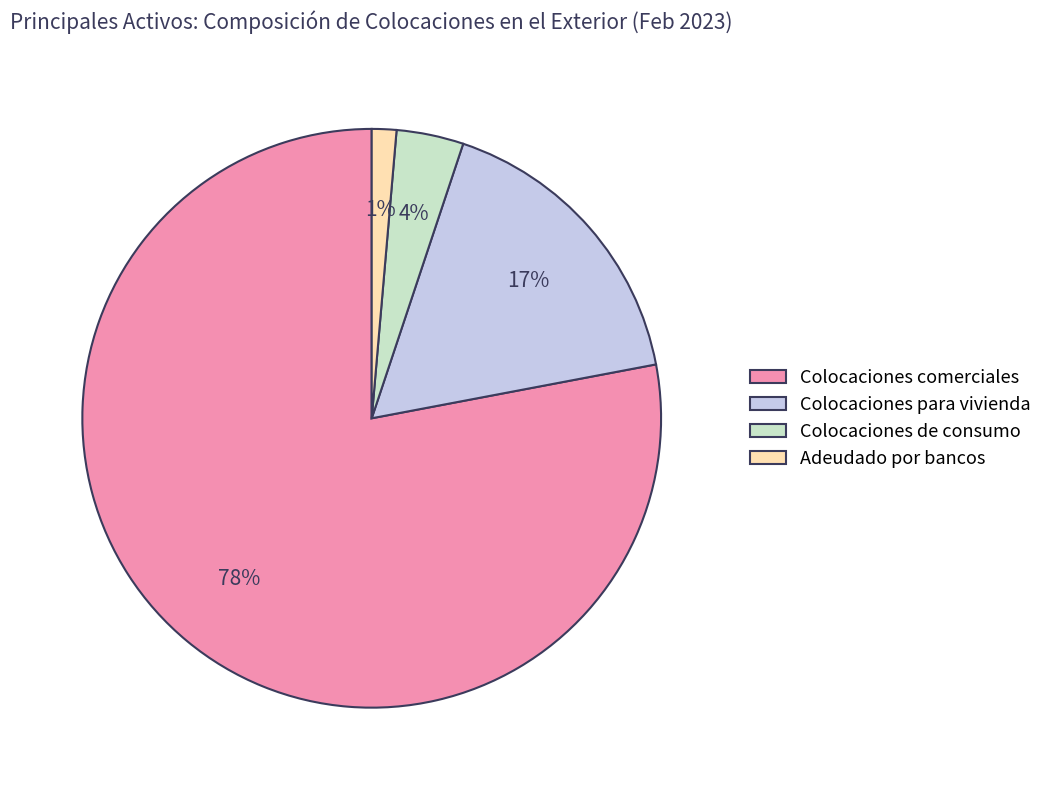

To the nearest percent, what is the combined percentage of Colocaciones para vivienda and Adeudado por bancos?

18%